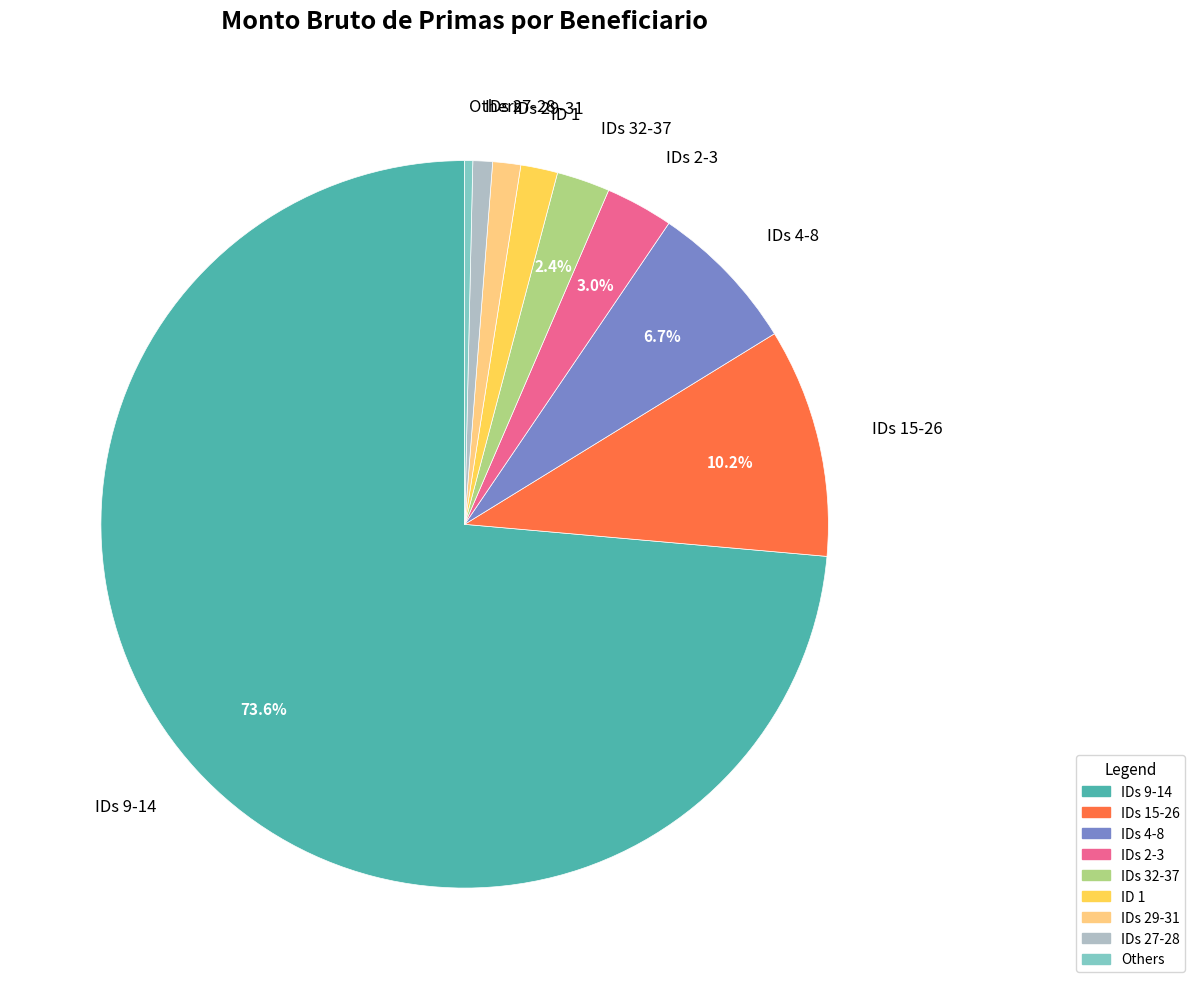

Which category has the biggest portion of the pie?

IDs 9-14